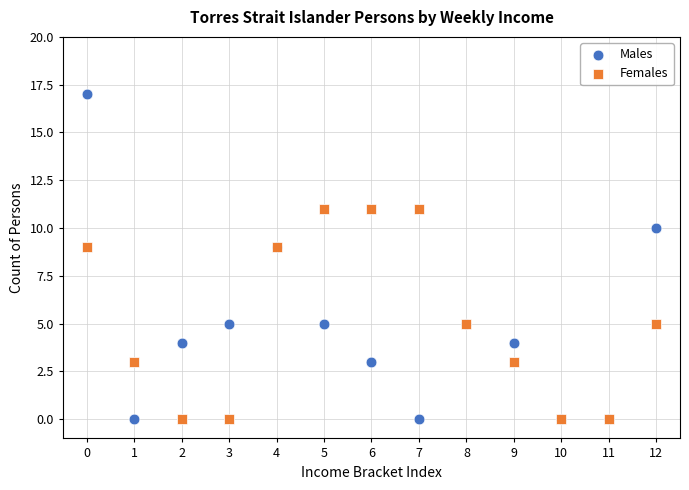

Which series contains the highest Y value?

Males